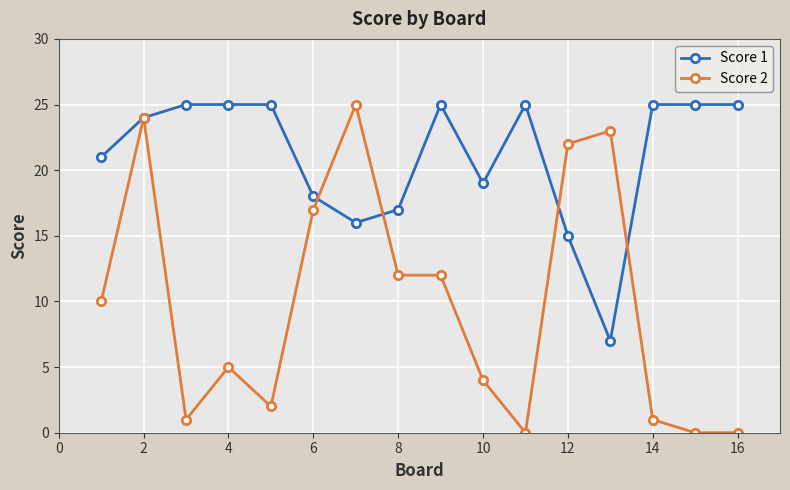

Which series ends up on top after the final intersection of Score 2 and Score 1?

Score 1